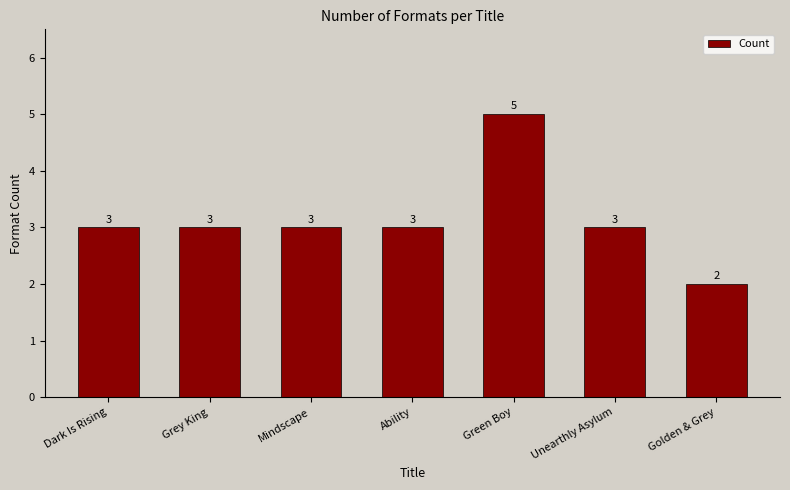

True or false: the data shows 3 at Golden & Grey.

False